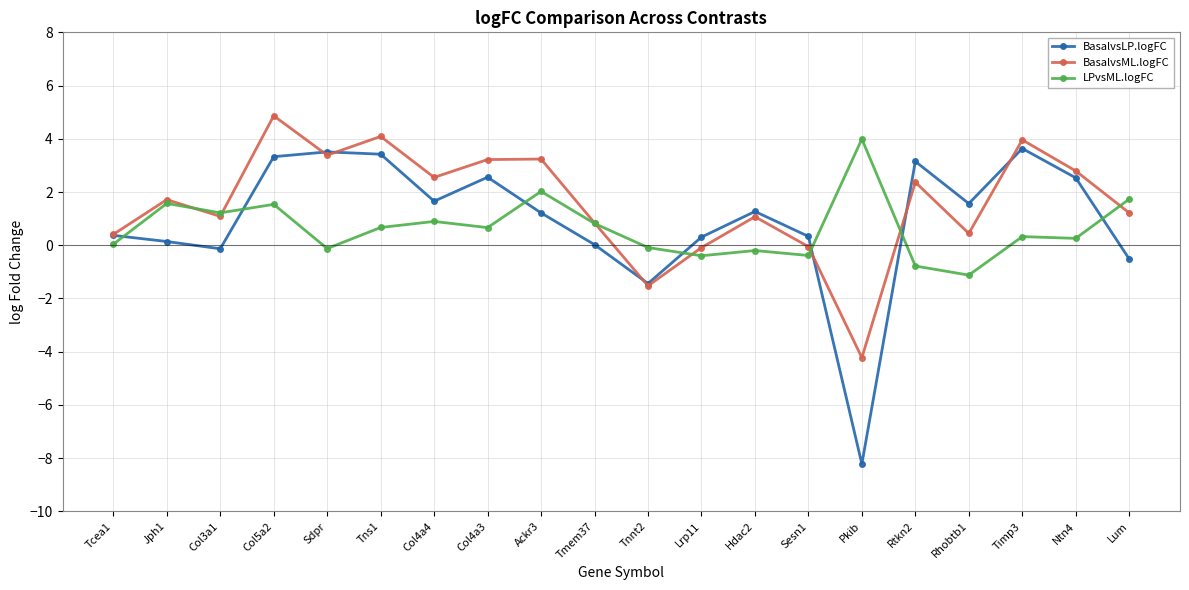

What is the sum of the LPvsML.logFC values at Hdac2 and Tns1?

0.5